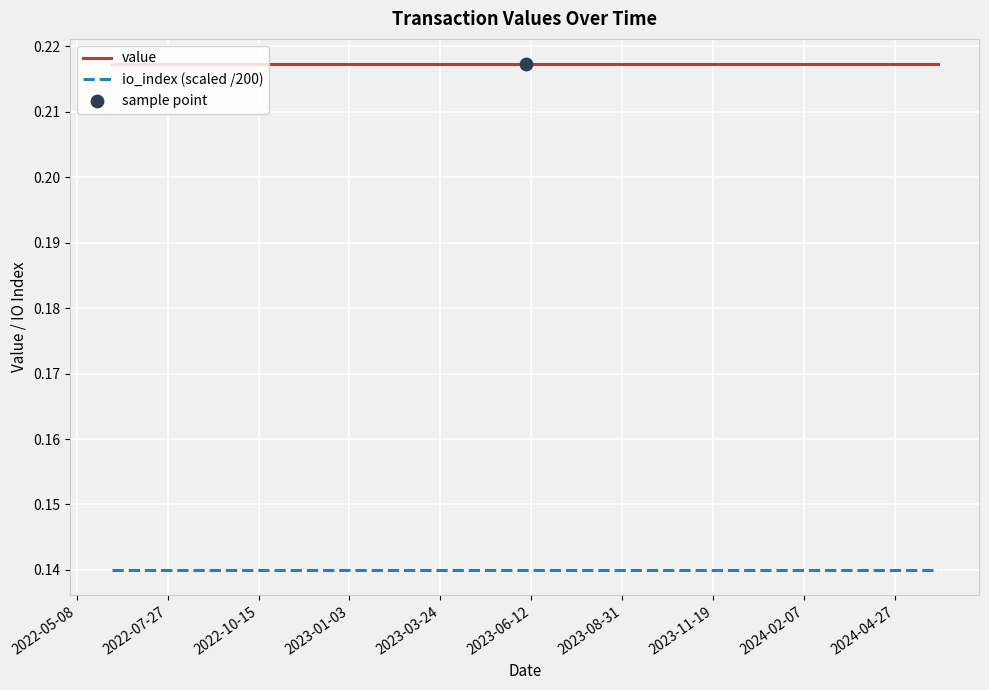

Which series has the largest total across all categories?

value